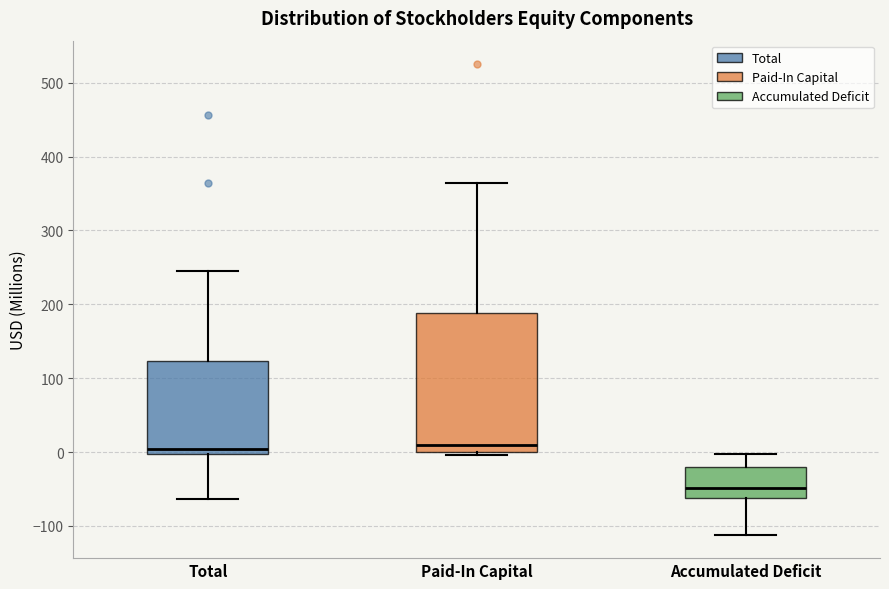

Which box's median line is the lowest?

Accumulated Deficit